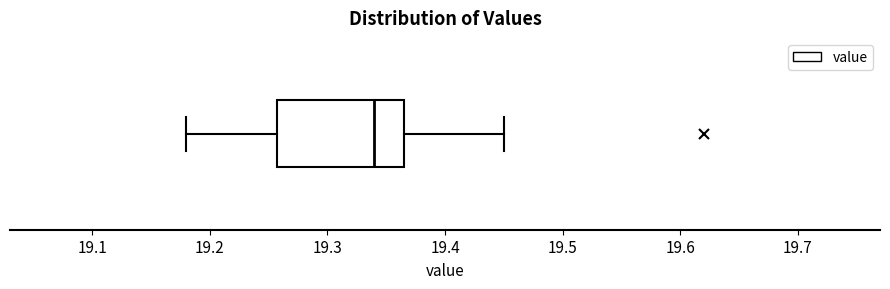

Transcribe this box plot: give where the median line is, the range the box spans, and where the two whiskers end, as read against the x-axis. The values are not printed on the chart, so give them approximately, as read against the axis.

median 19.34, box 19.26 to 19.37, whiskers 19.18 to 19.45